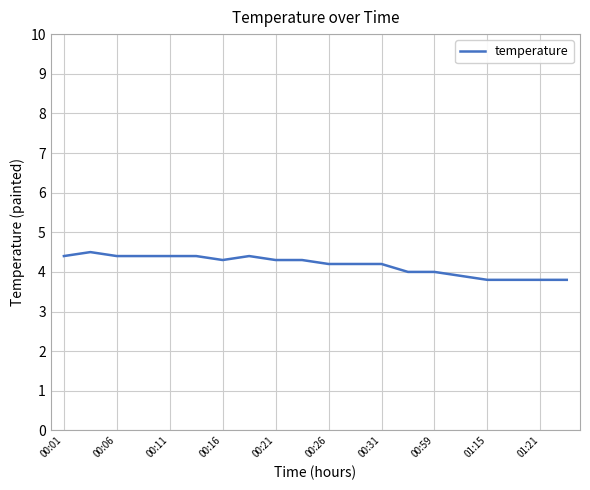

What is the smallest value displayed?

3.8